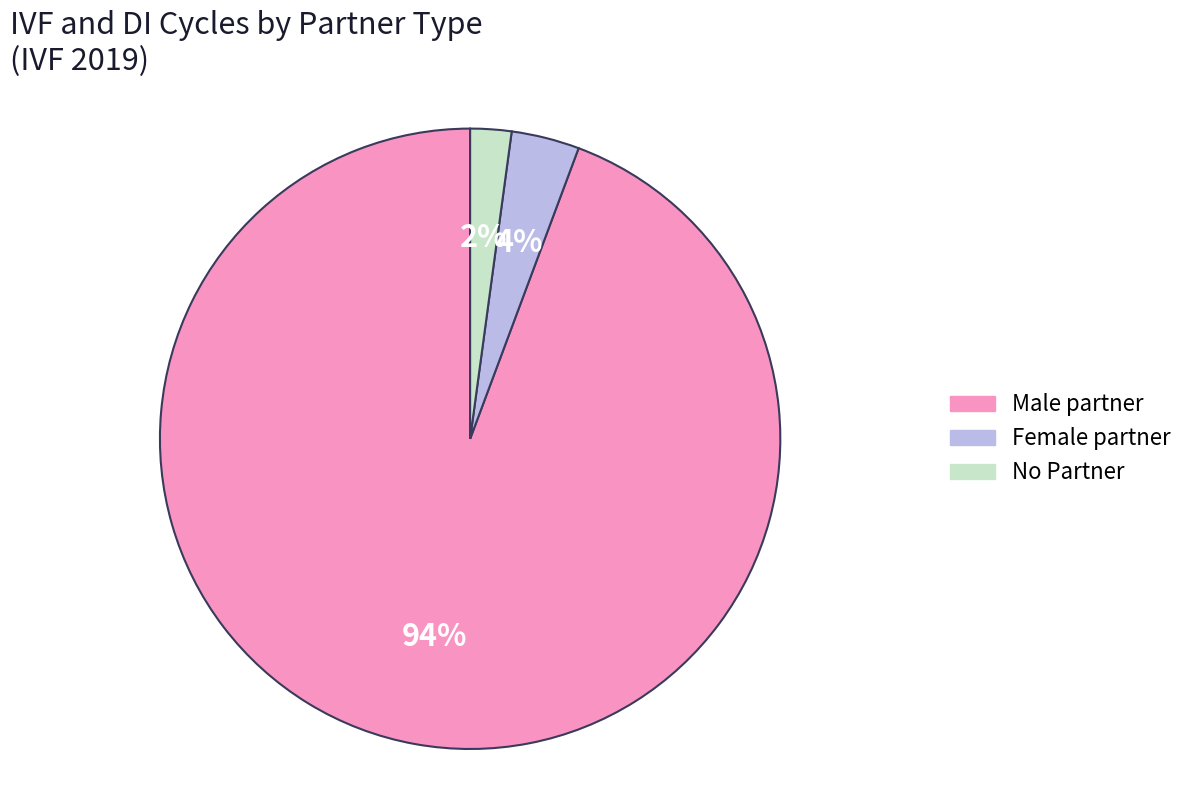

To the nearest percent, what is the difference between the largest and smallest slice percentages?

92%